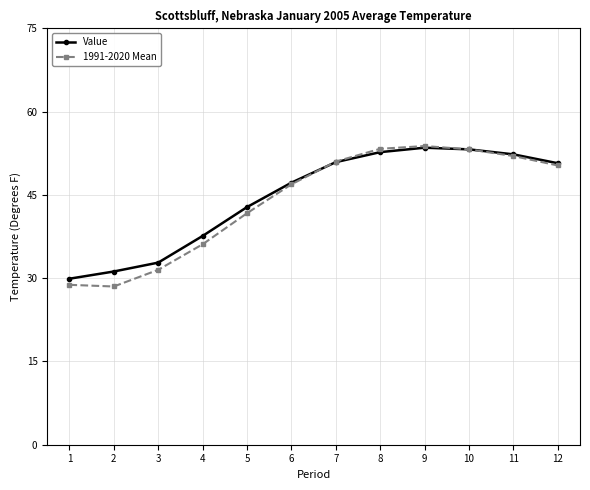

What is the minimum value for 1991-2020 Mean?

28.5